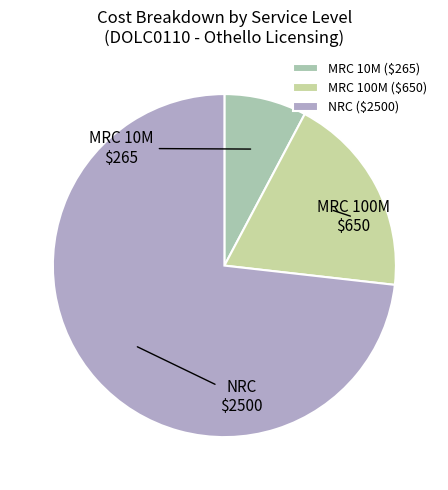

Is the sum of MRC 100M and NRC greater than half?

Yes